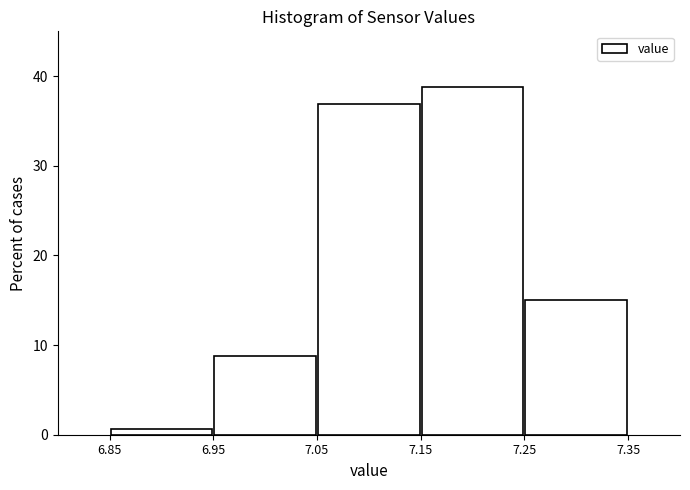

Reading left to right, transcribe this chart: for each bar, give the range it covers on the x-axis and its height. The values are not printed on the chart, so give them approximately, as read against the axis.

6.85 to 6.95: under 1
6.95 to 7.05: 9
7.05 to 7.15: 37
7.15 to 7.25: 39
7.25 to 7.35: 15